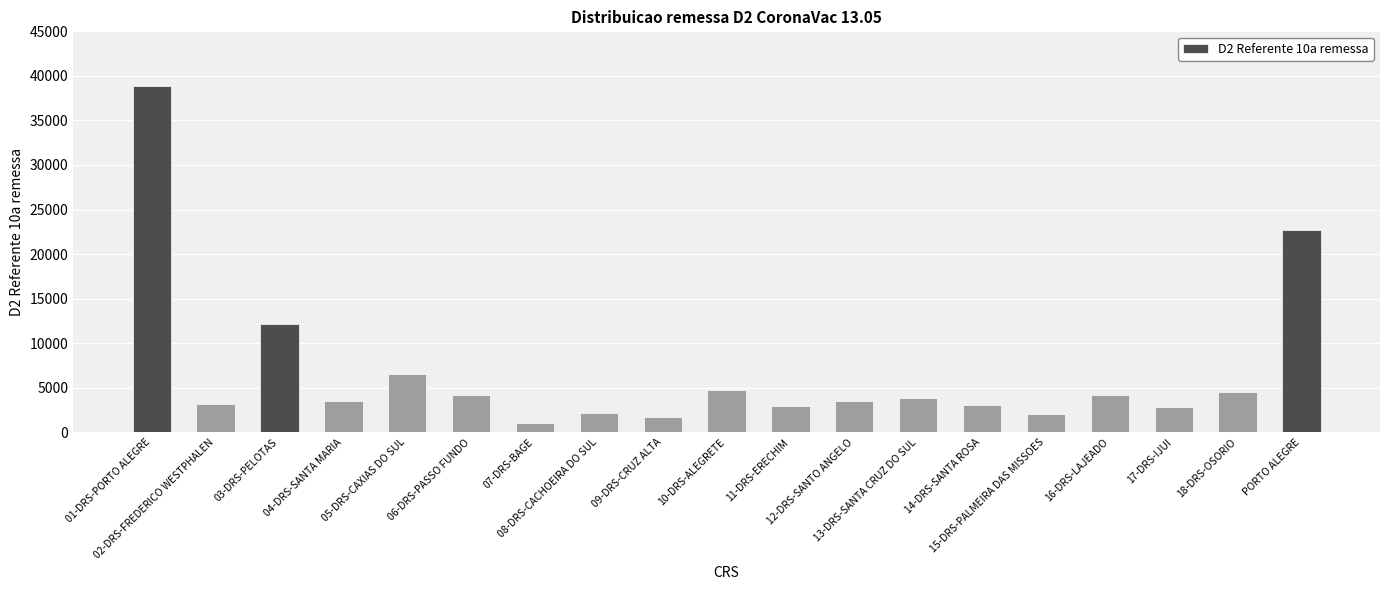

Is it true that the value at 18-DRS-OSORIO is 2109?

False